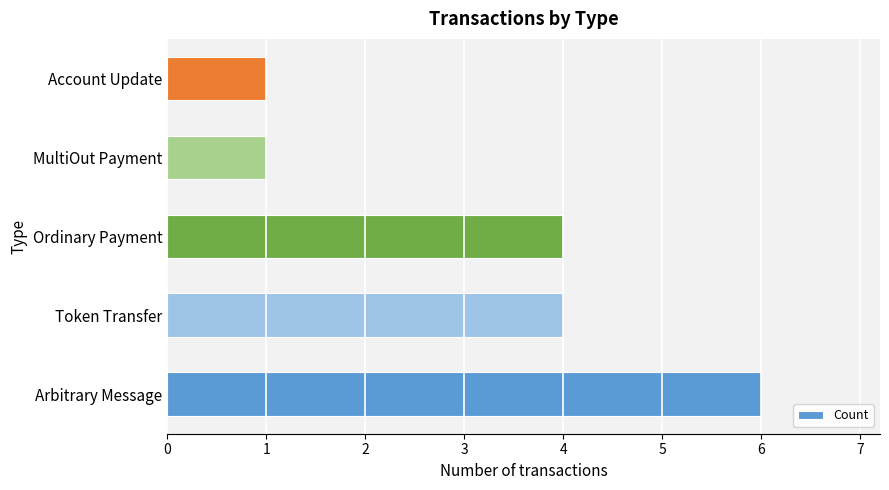

What is the greatest value displayed?

6